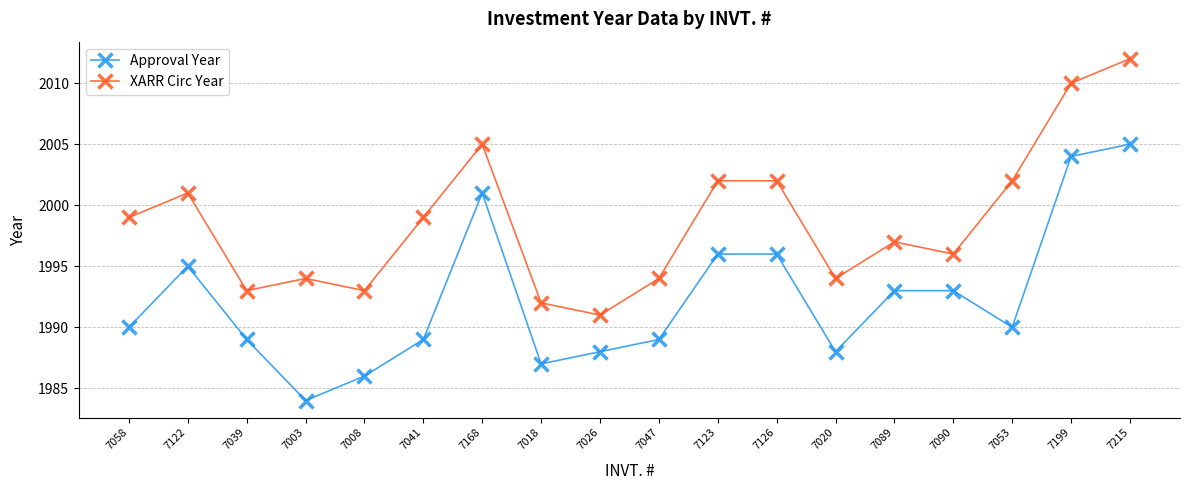

The XARR Circ Year series shows 547 at 7089. True or false?

False